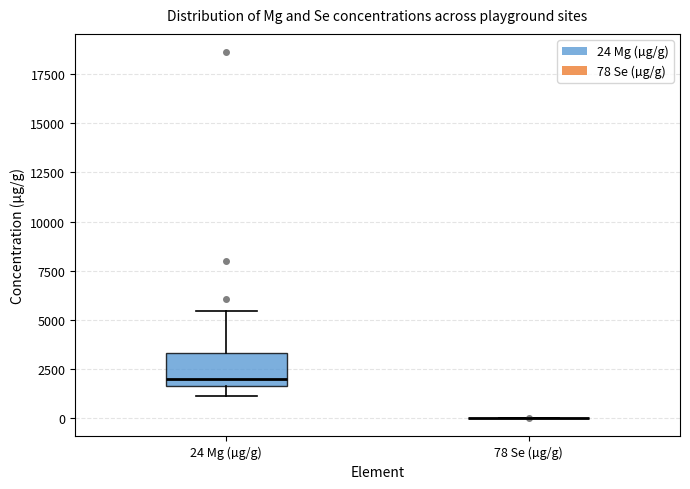

Reading left to right, read every box against the y-axis: the position of its median line, the range the box covers, and the ends of its whiskers. The values are not printed on the chart, so give them approximately, as read against the axis.

24 Mg (µg/g): median 2000, box 1500 to 3500, whiskers 1000 to 5500
78 Se (µg/g): box collapsed to a line at 0, whiskers 0 to 0